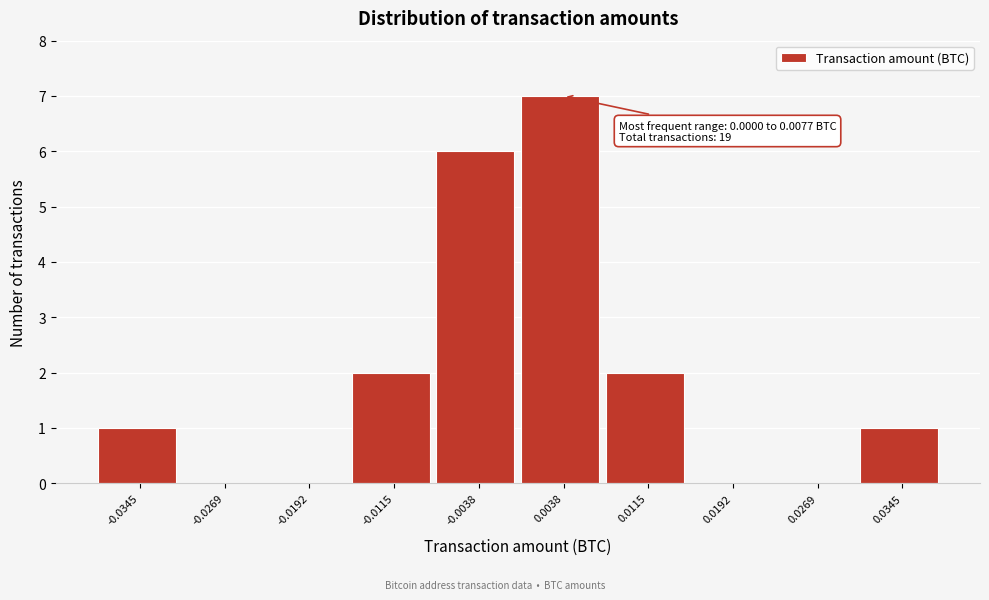

Which range on the x-axis has the tallest bar?

0.000 to 0.008